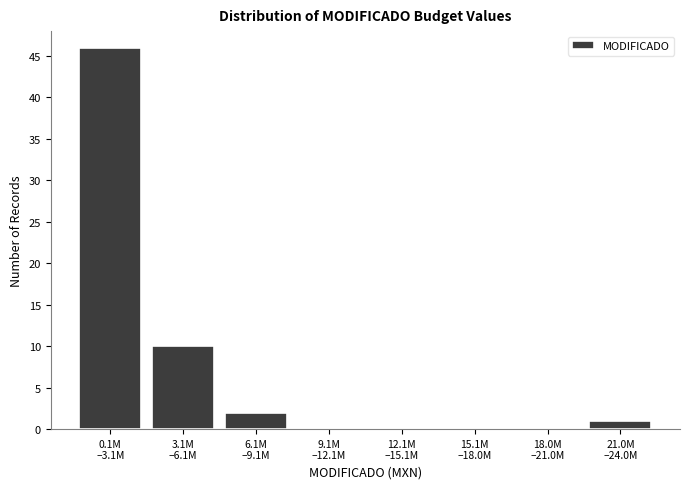

What is the sum of all values?

59